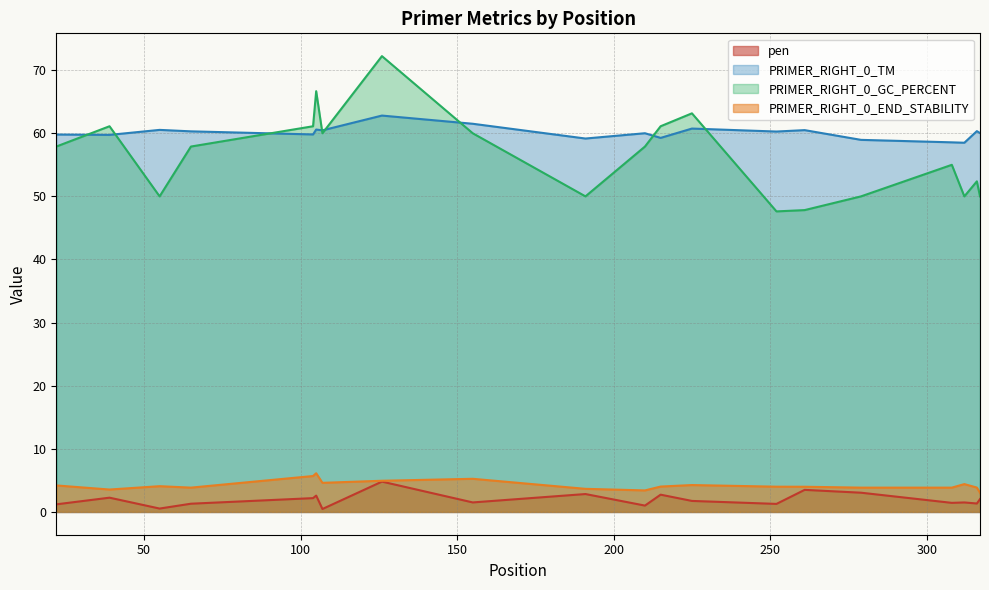

What is the maximum value shown in the chart?

72.2